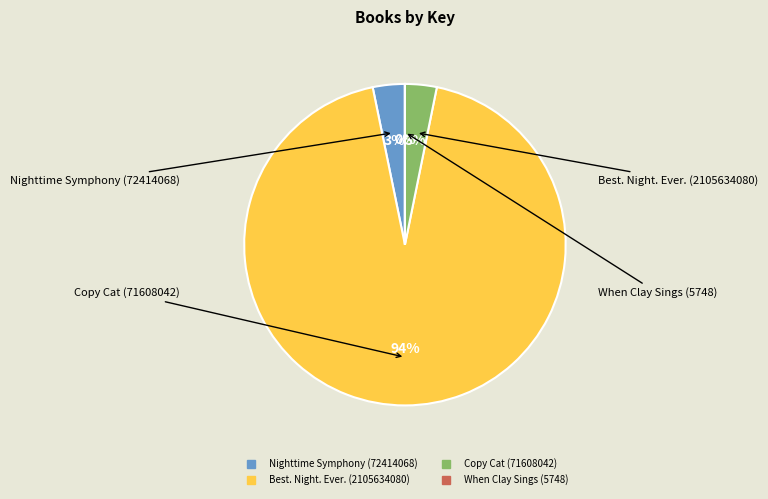

To the nearest percent, what is the combined percentage of Best. Night. Ever. (2105634080) and Copy Cat (71608042)?

97%